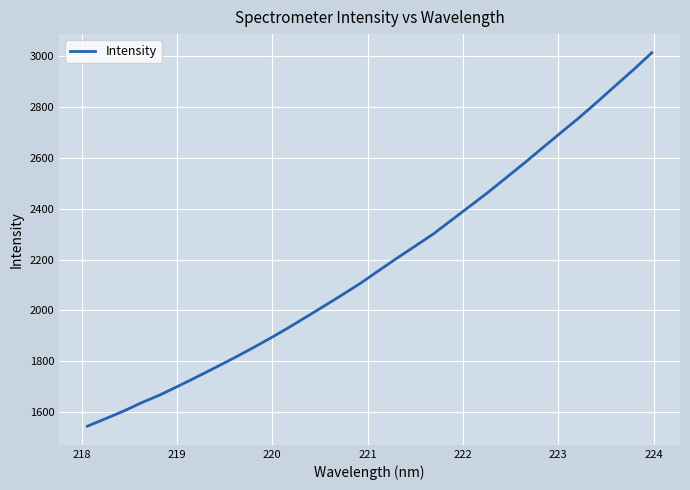

What is the difference between the maximum and minimum values?

1470.7